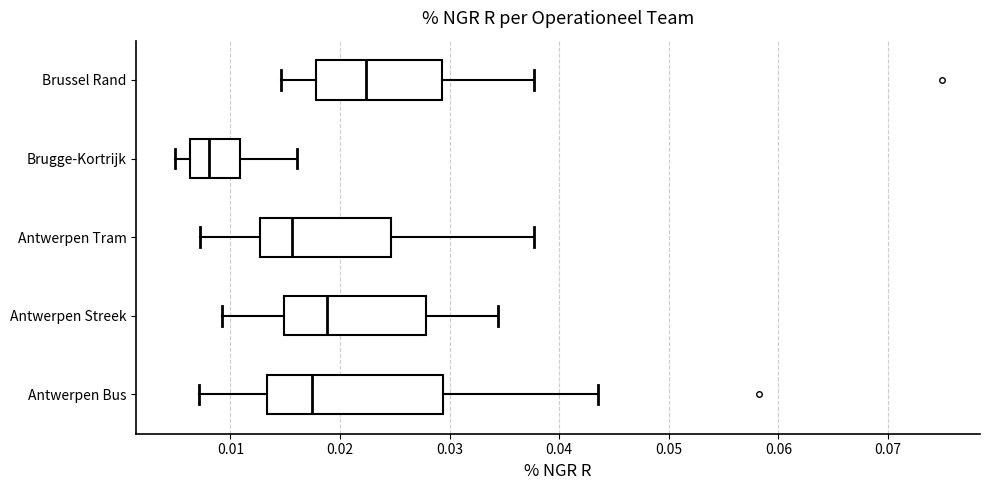

Which box has the furthest to the left median line?

Brugge-Kortrijk